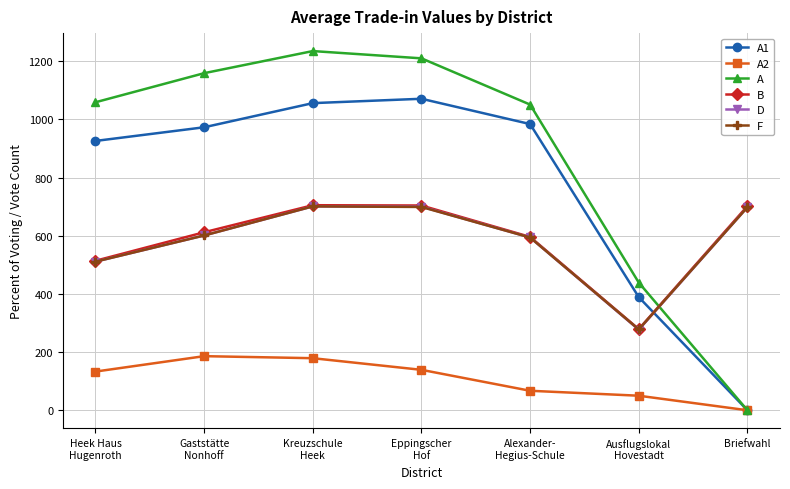

Is it true that A equals 1666 at Gaststätte
Nonhoff?

False